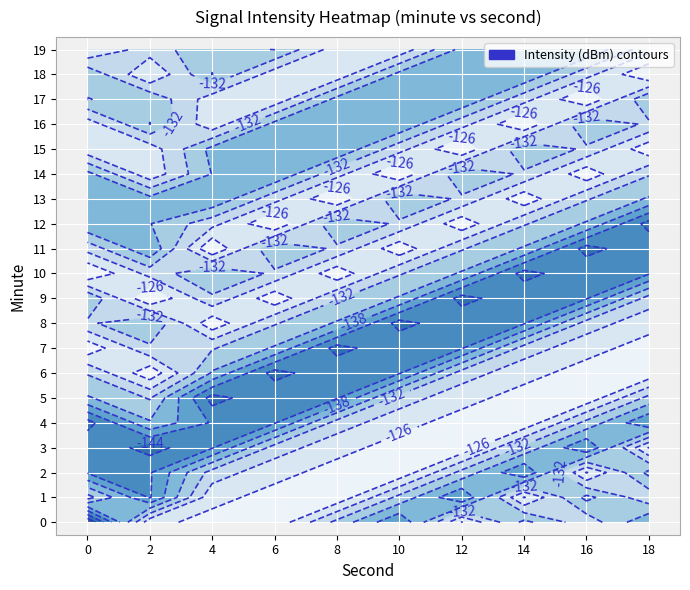

The value of 12 at 12 is -63.0. True or false?

False